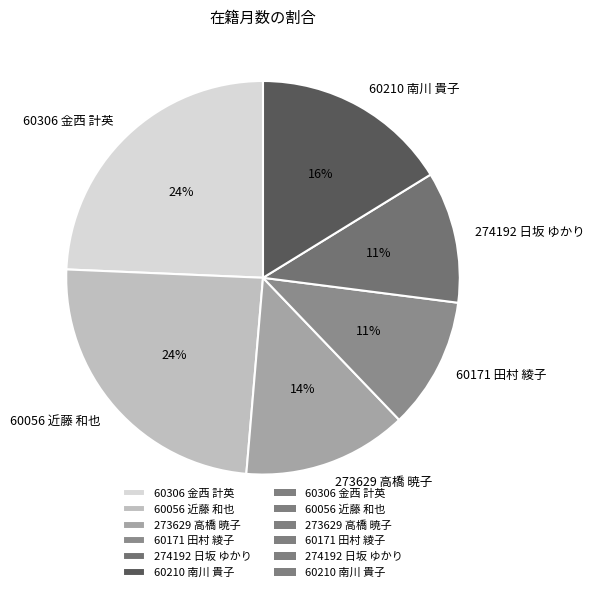

To the nearest percent, what is the difference between the 60056 近藤 和也 and 60210 南川 貴子 slice percentages?

8%